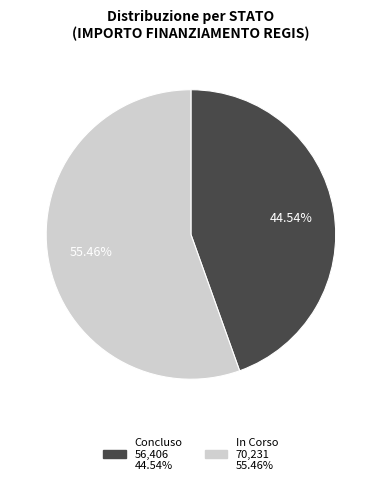

Which category has the smallest portion of the pie?

Concluso